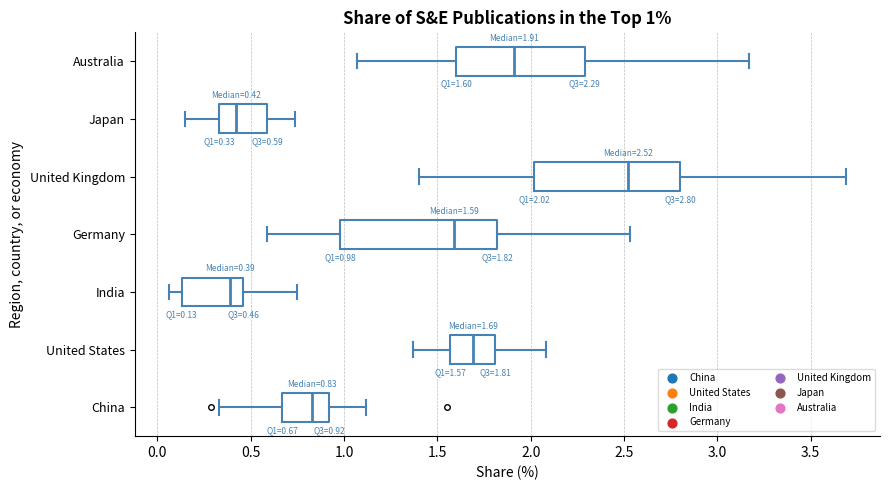

Which box's median line is the furthest to the right?

United Kingdom